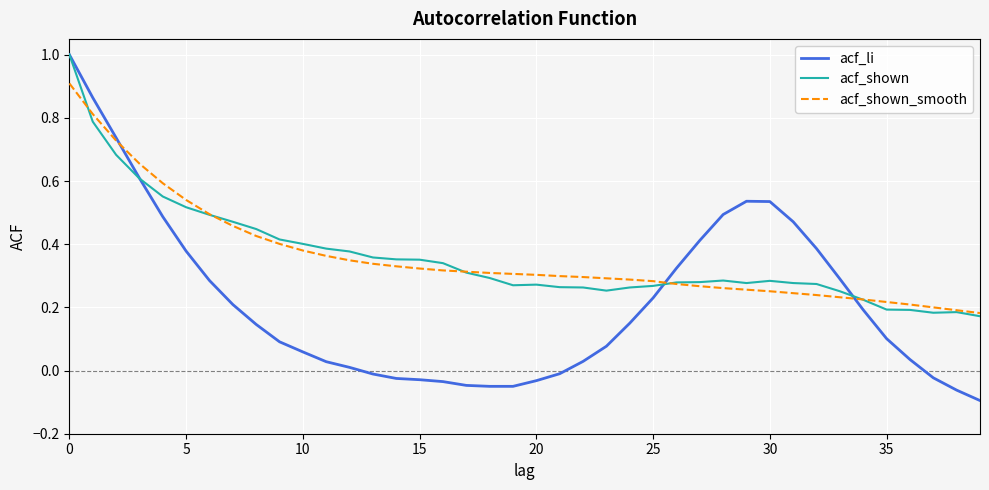

What is the maximum value shown in the chart?

1.0